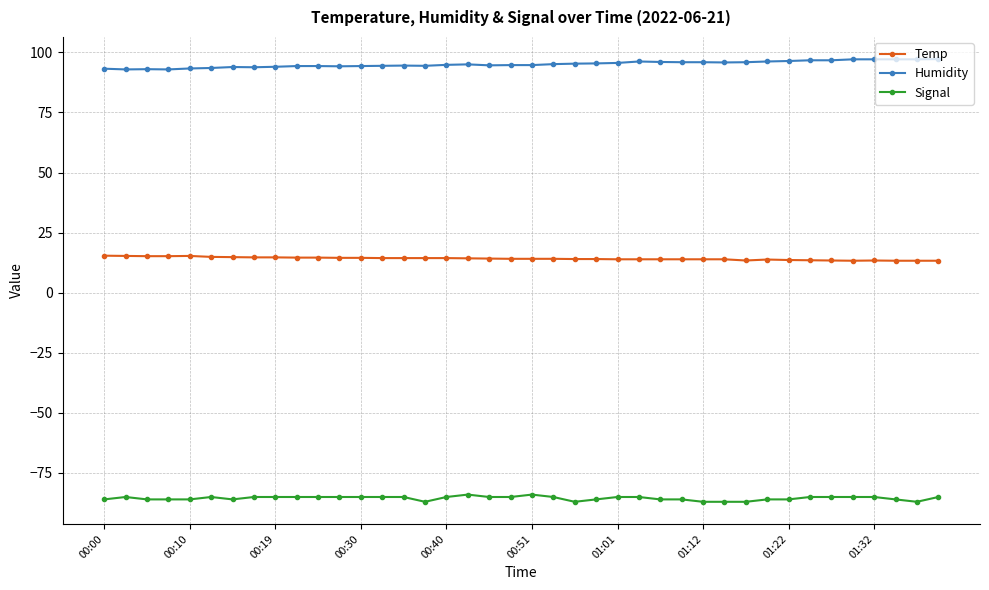

Rank the series by their average value, from highest to lowest.

Humidity, Temp, Signal